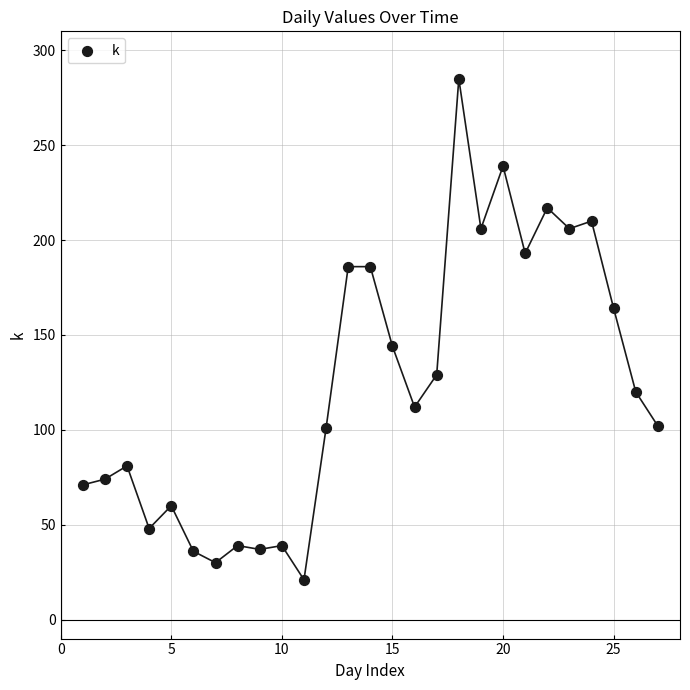

What is the range of X values (max minus min)?

26